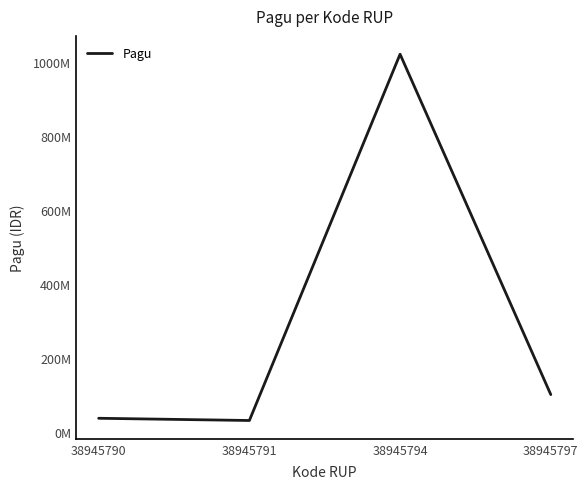

Is this an area chart (filled region under the line)?

No